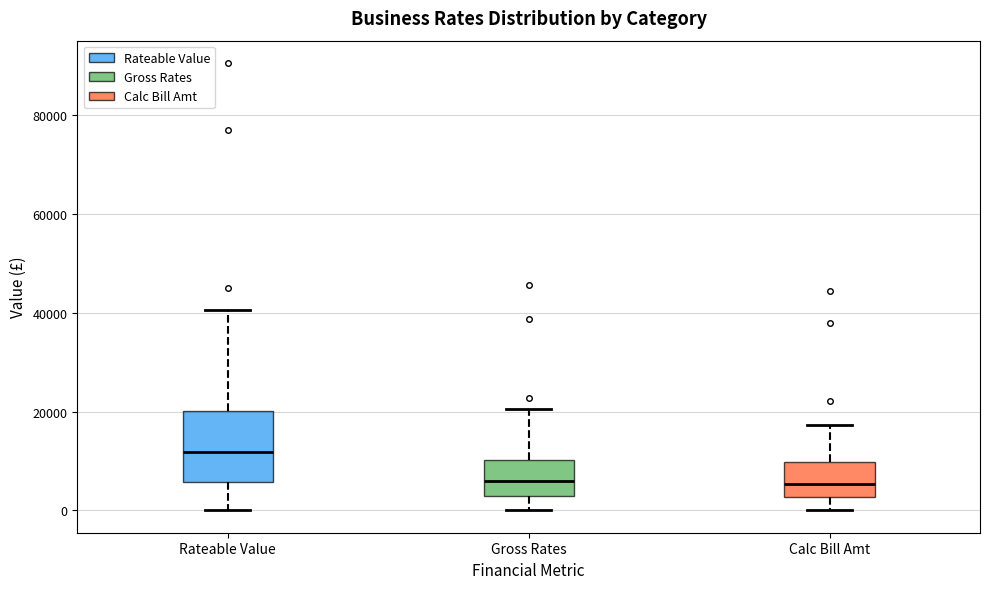

Reading left to right, read every box against the y-axis: the position of its median line, the range the box covers, and the ends of its whiskers. The values are not printed on the chart, so give them approximately, as read against the axis.

Rateable Value: median 12000, box 6000 to 20000, whiskers 0 to 40000
Gross Rates: median 6000, box 2000 to 10000, whiskers 0 to 20000
Calc Bill Amt: median 6000, box 2000 to 10000, whiskers 0 to 18000